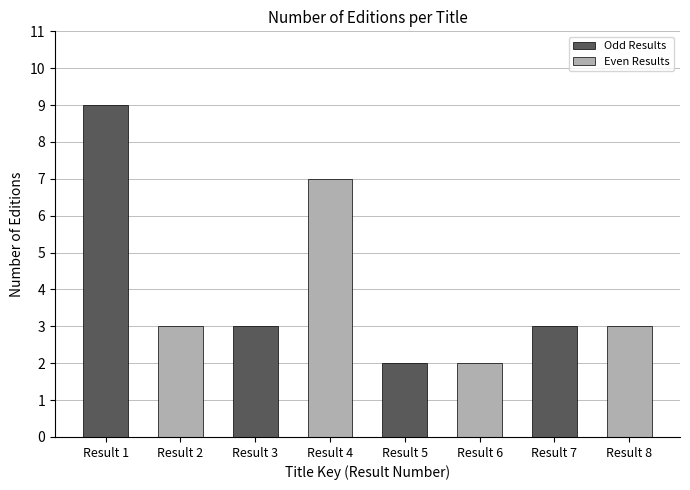

Reading right to left, extract all data points from this chart.

3	3	2	2	7	3	3	9